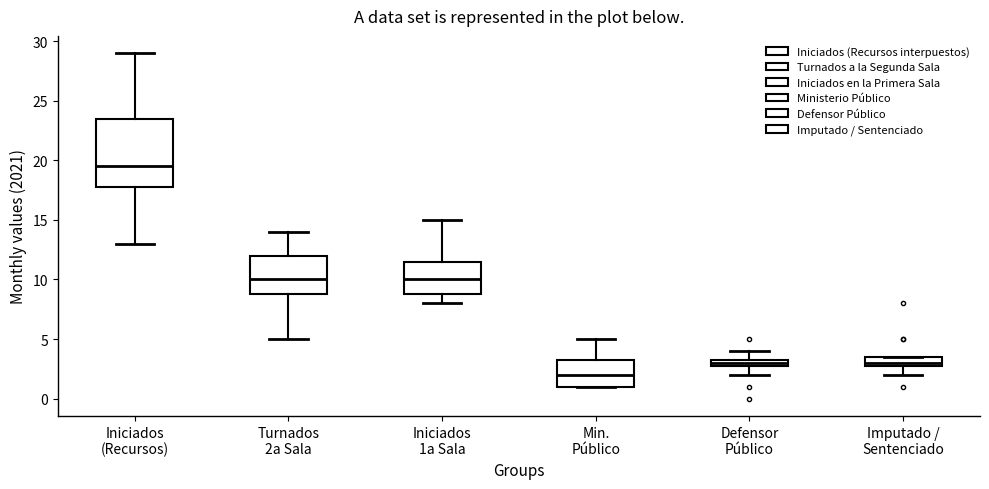

Which box's median line is the highest?

Iniciados (Recursos)